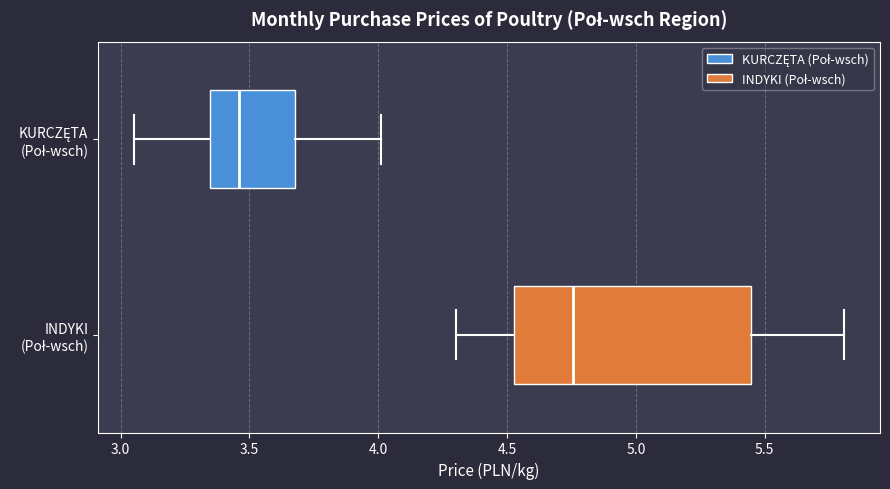

Reading bottom to top, read every box against the x-axis: the position of its median line, the range the box covers, and the ends of its whiskers. The values are not printed on the chart, so give them approximately, as read against the axis.

INDYKI (Poł-wsch): median 4.75, box 4.55 to 5.45, whiskers 4.30 to 5.80
KURCZĘTA (Poł-wsch): median 3.45, box 3.35 to 3.70, whiskers 3.05 to 4.00